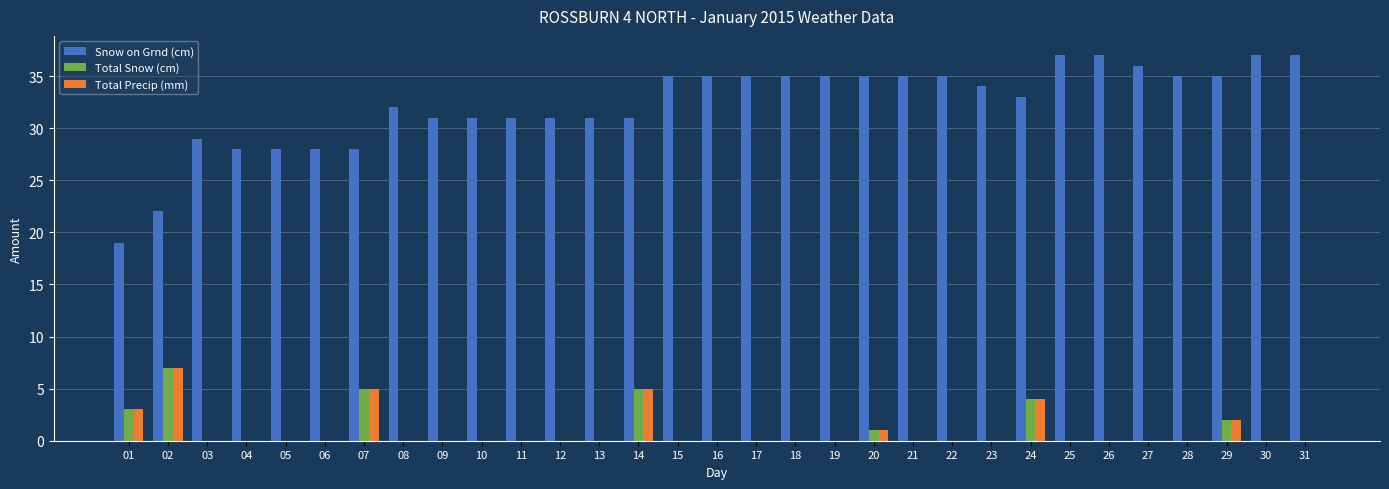

Where is Total Precip (mm) nearest to the value 3?

01